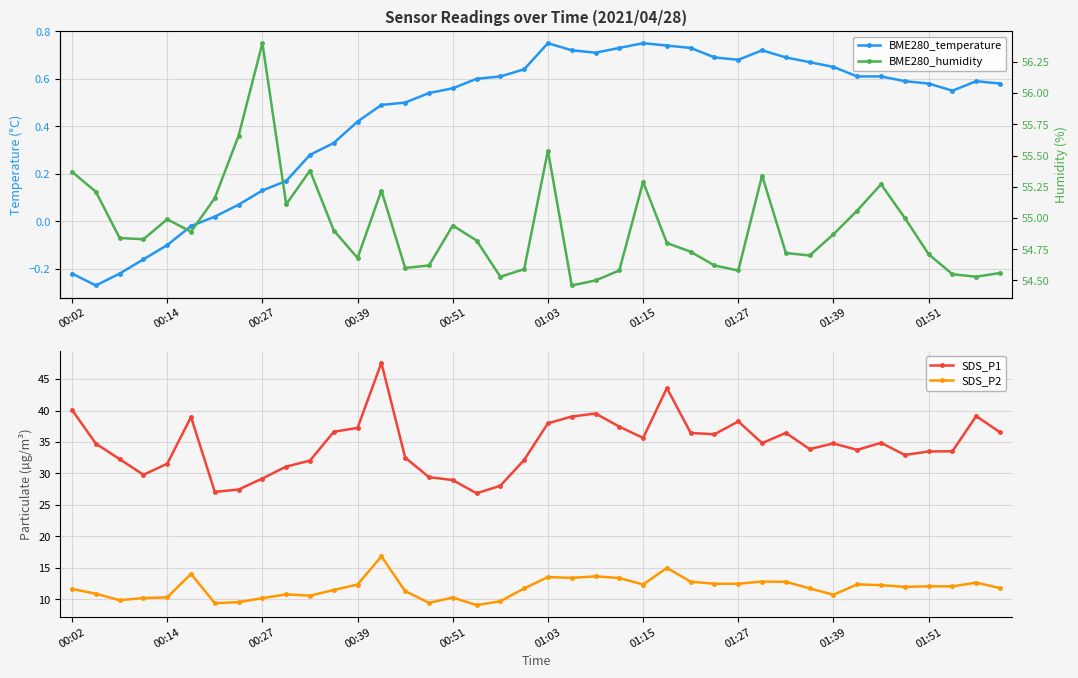

True or false: BME280_temperature and BME280_humidity cross at least once.

False